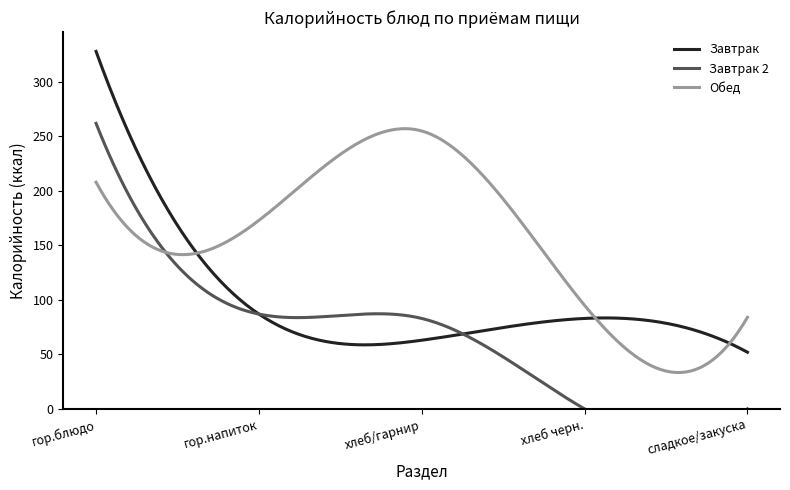

True or false: Обед has a value of 432 at хлеб/гарнир.

False